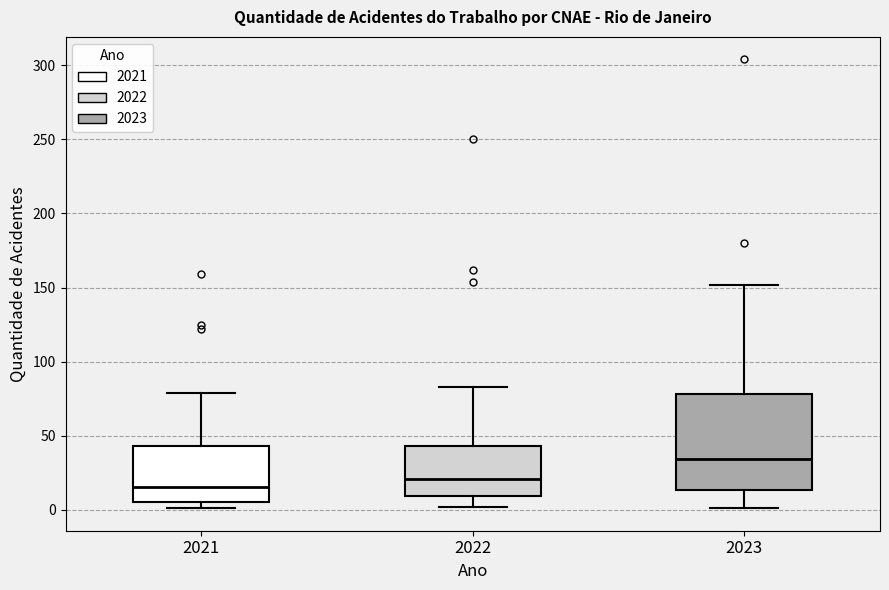

Reading left to right, read every box against the y-axis: the position of its median line, the range the box covers, and the ends of its whiskers. The values are not printed on the chart, so give them approximately, as read against the axis.

2021: median 15, box 5 to 45, whiskers 0 to 80
2022: median 20, box 10 to 45, whiskers 0 to 85
2023: median 35, box 15 to 80, whiskers 0 to 150